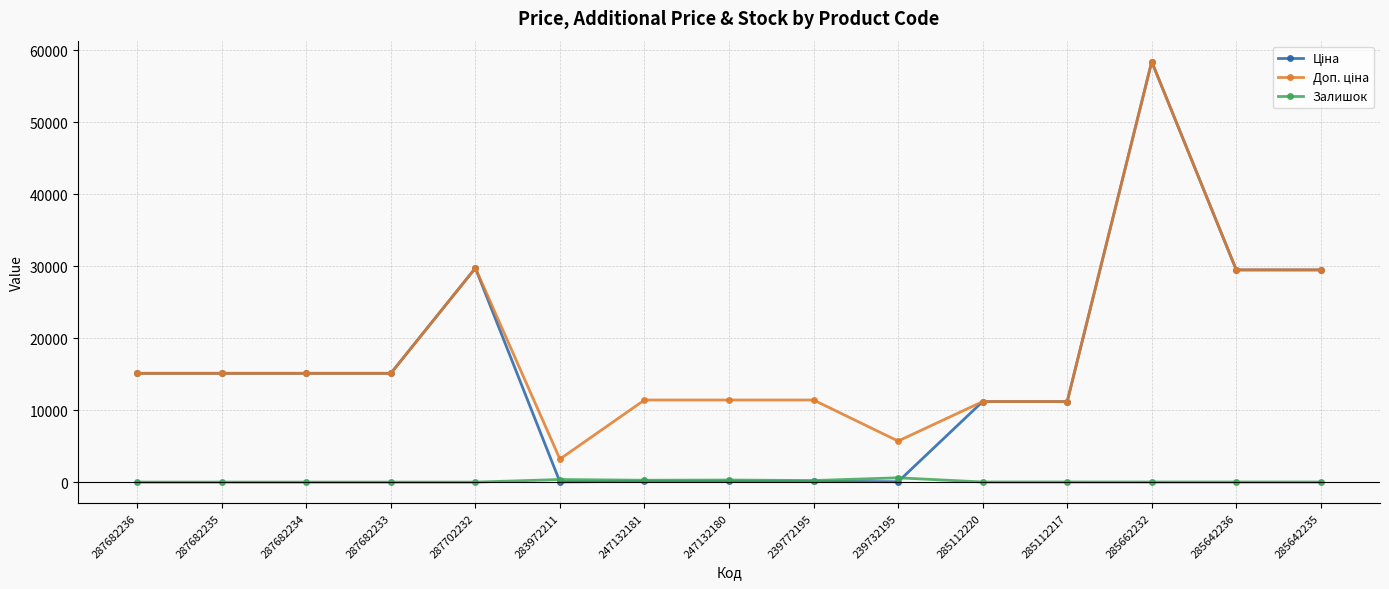

What is the spread (max minus min) of values at 287682234?

15120.0